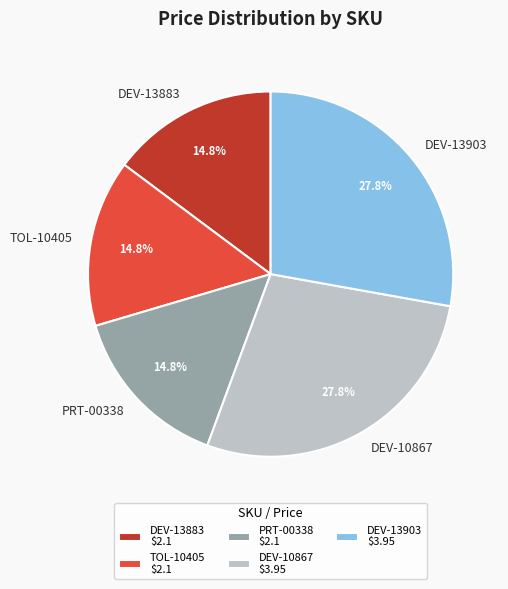

How much of the chart is everything except DEV-13903?

72.2%